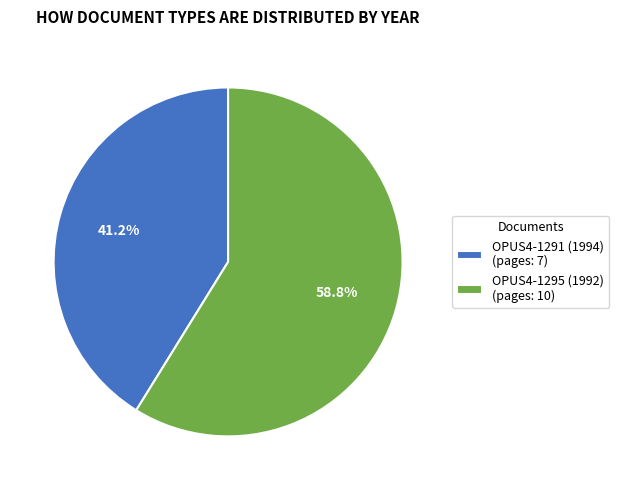

Is it true that OPUS4-1291 (1994) is 51% of the pie?

False